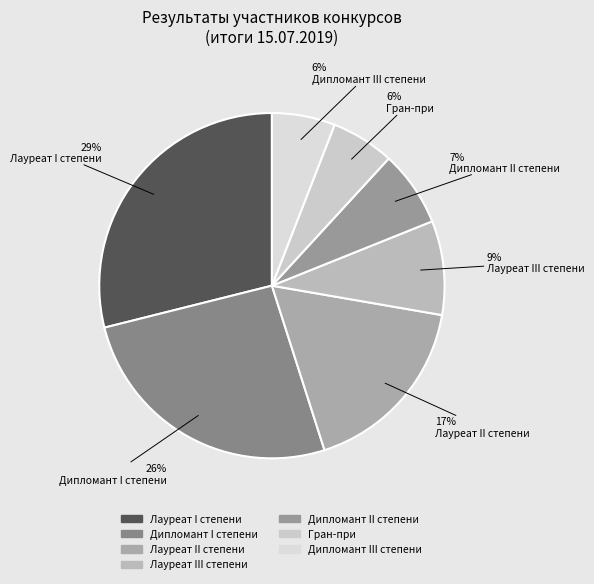

Count the number of slices in the pie.

7